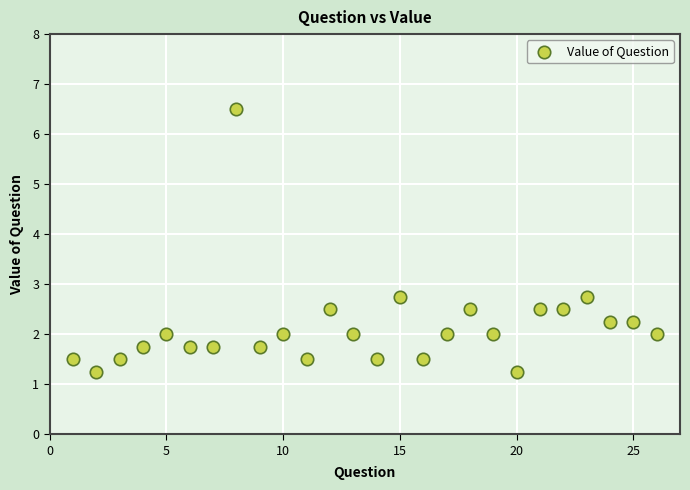

What is the range of X values (max minus min)?

25.0